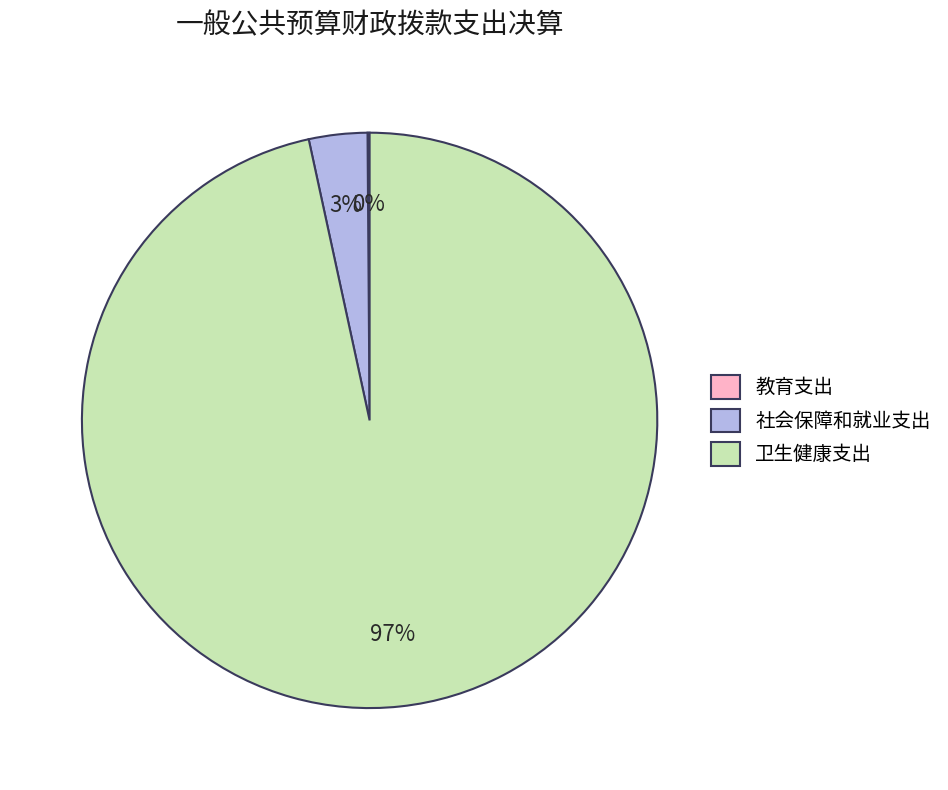

To the nearest percent, what is the average slice percentage?

33%